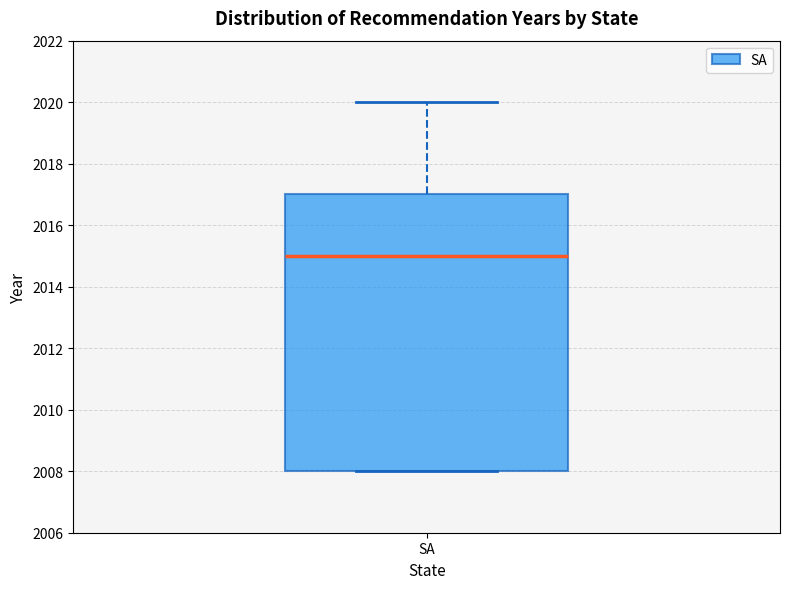

Where does the upper whisker of the box for SA end on the y-axis? The values are not printed on the chart, so give them approximately, as read against the axis.

2020